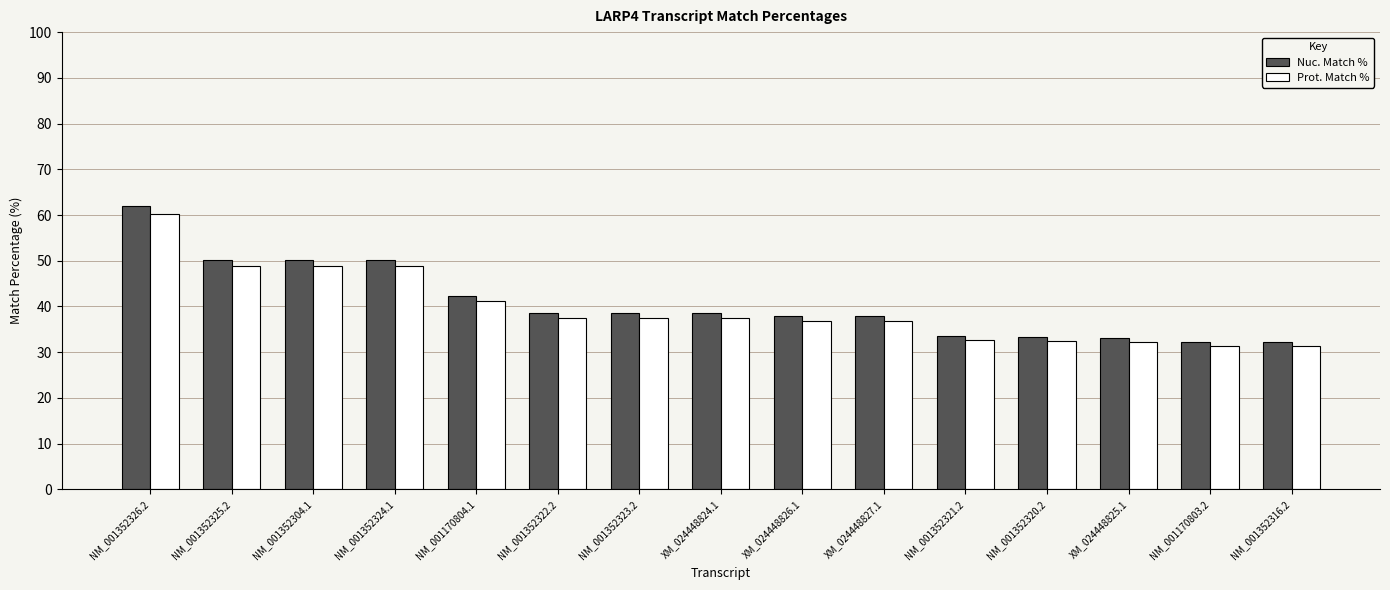

Rank the series by their average value, from highest to lowest.

Nuc. Match %, Prot. Match %